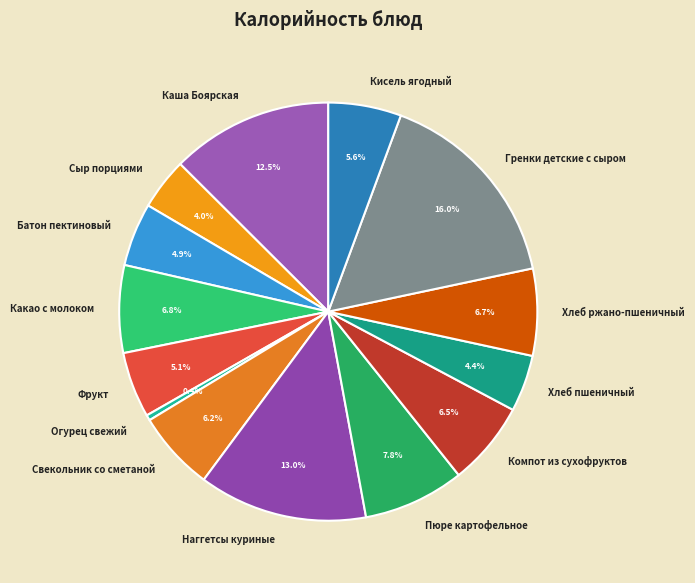

How many segments does this pie chart have?

14